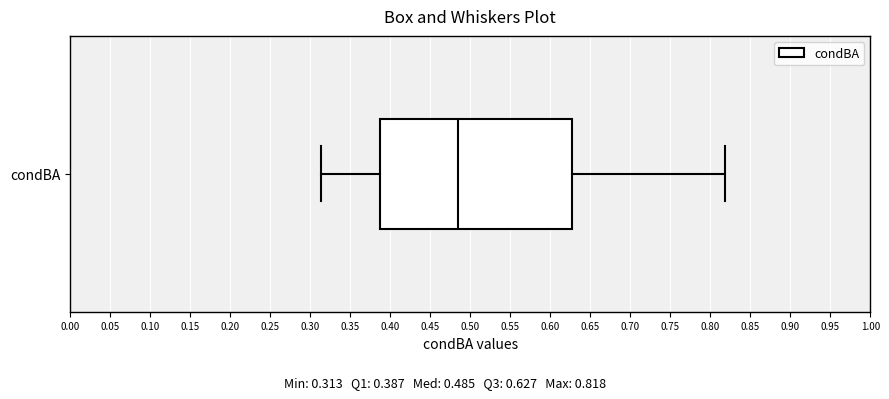

Read this box plot against the x-axis: the position of the median line, the range covered by the box, and the ends of both whiskers. The values are not printed on the chart, so give them approximately, as read against the axis.

median 0.485, box 0.385 to 0.625, whiskers 0.315 to 0.820